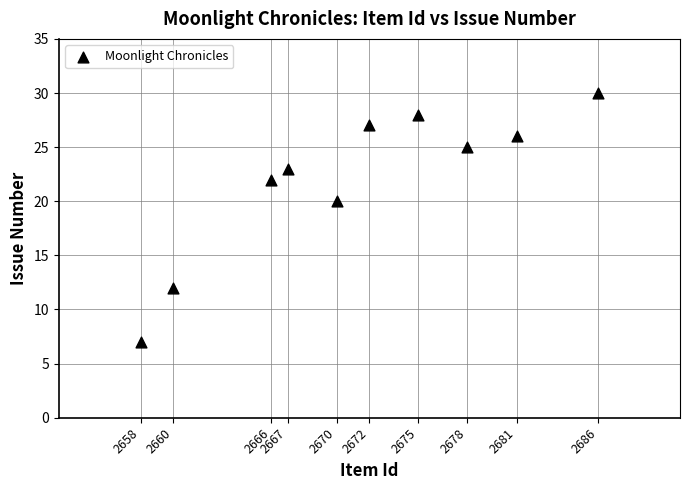

What is the range of X values (max minus min)?

28